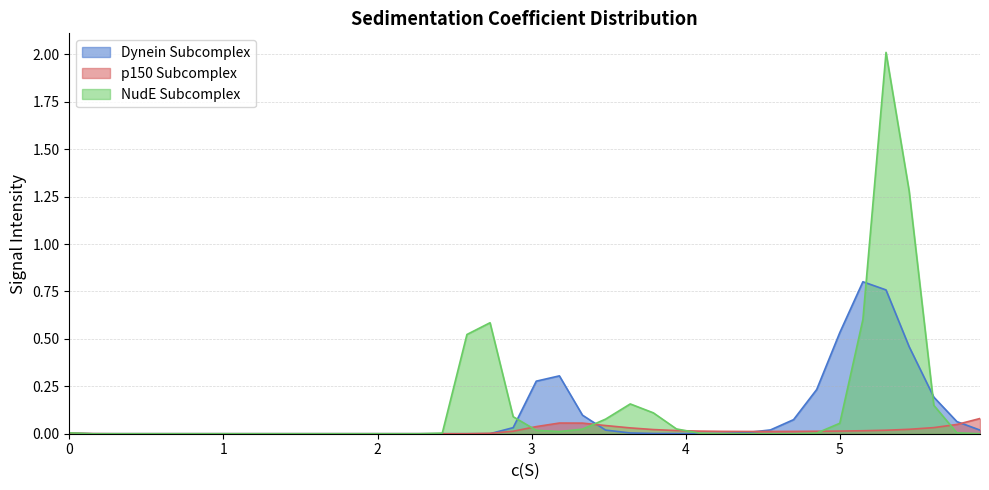

How many interior local peaks does the Dynein Subcomplex series have?

5